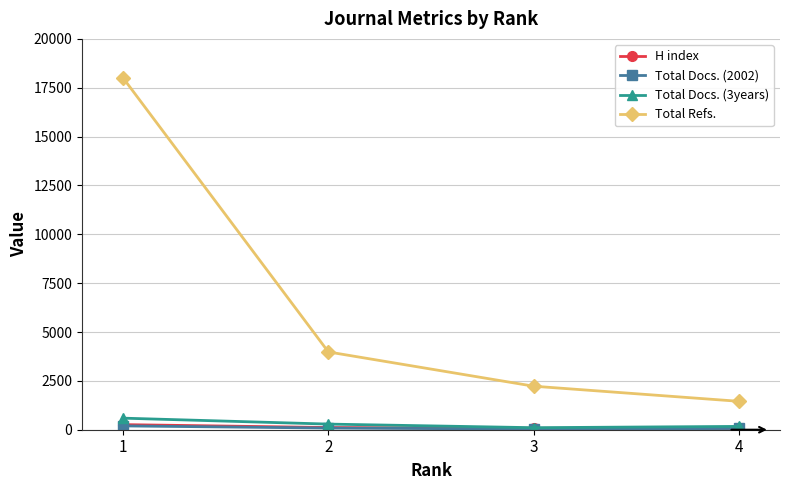

Which series changed the most between 1 and 4?

Total Refs.